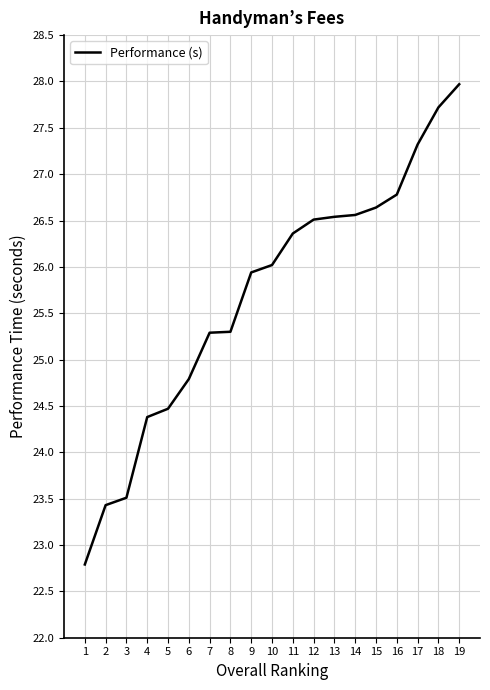

What is the maximum value shown in the chart?

28.0